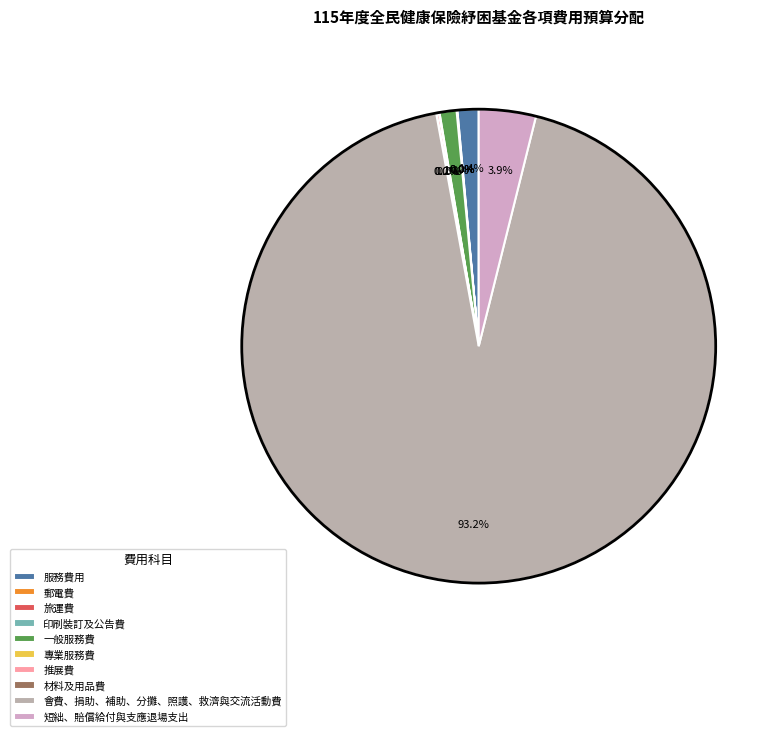

To the nearest percent, what is the difference between the largest and smallest slice percentages?

93%